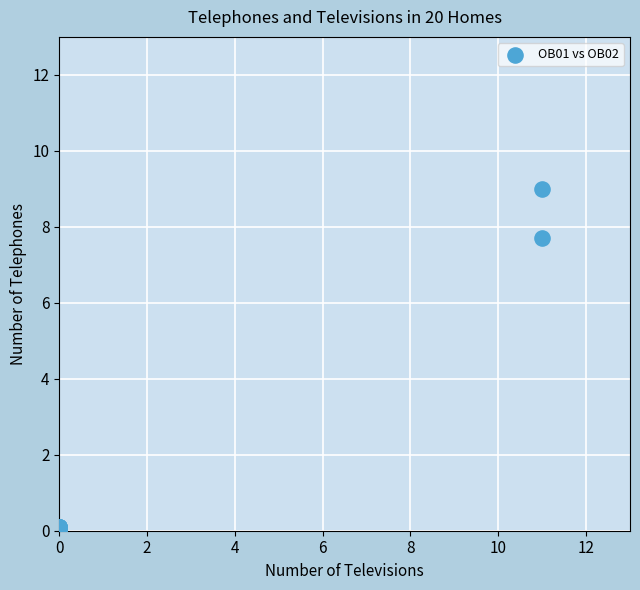

What Y value in the scatter plot is closest to 4?

7.7